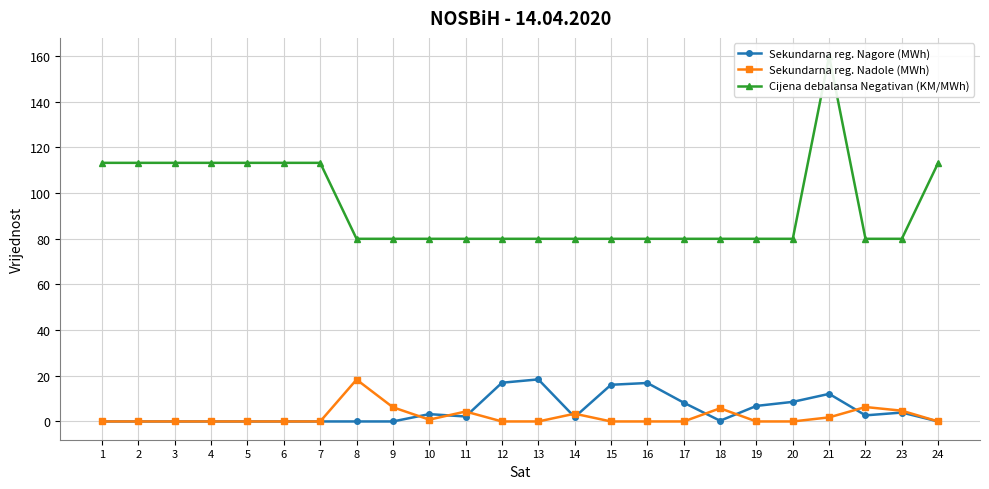

How many data points in Sekundarna reg. Nagore (MWh) are less than 2?

12